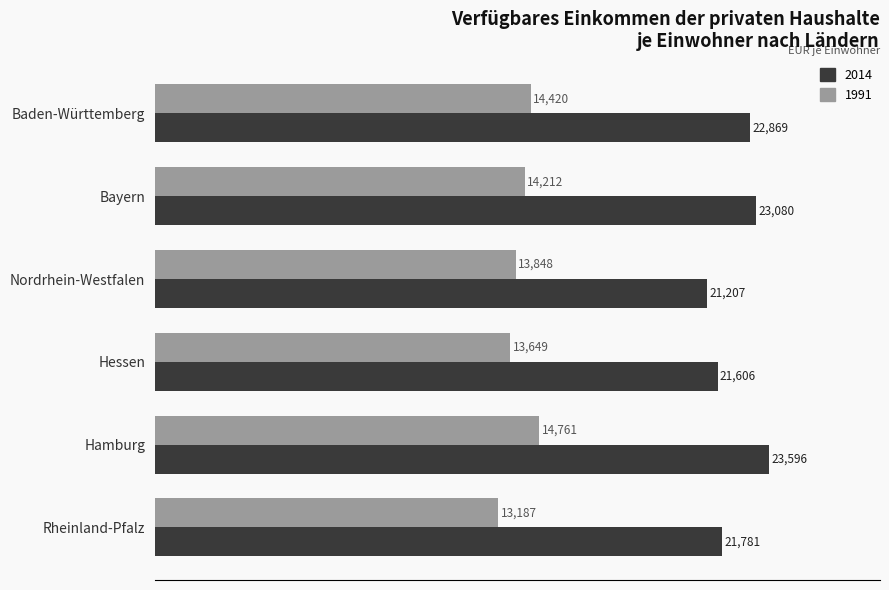

At which label does 2014 reach its peak?

Hamburg